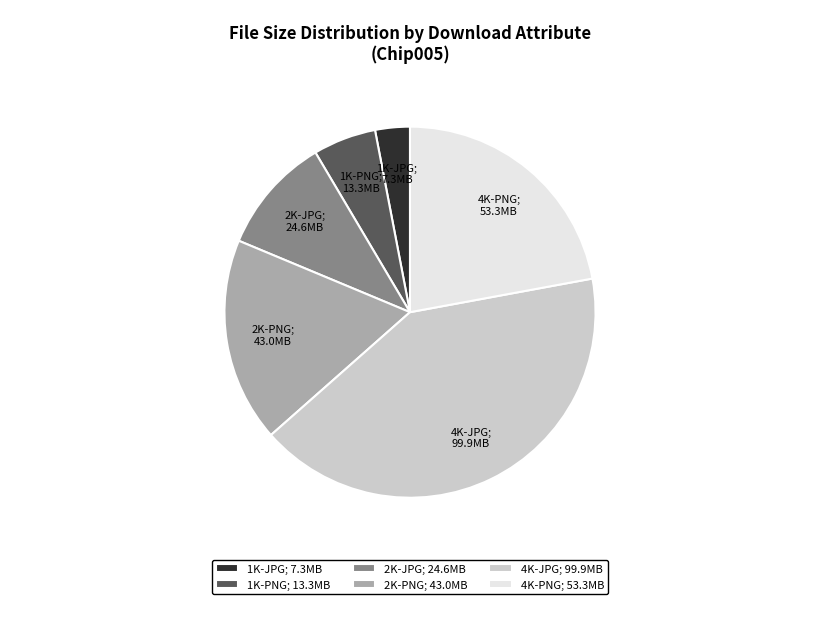

How many segments does this pie chart have?

6